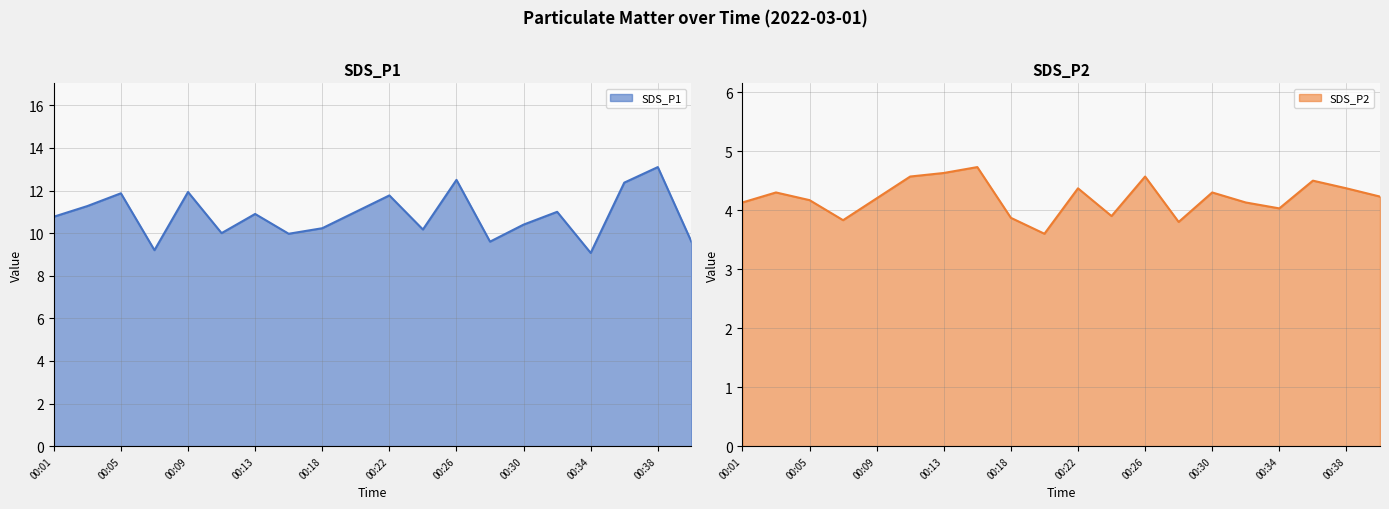

What is the maximum value shown in the chart?

13.1